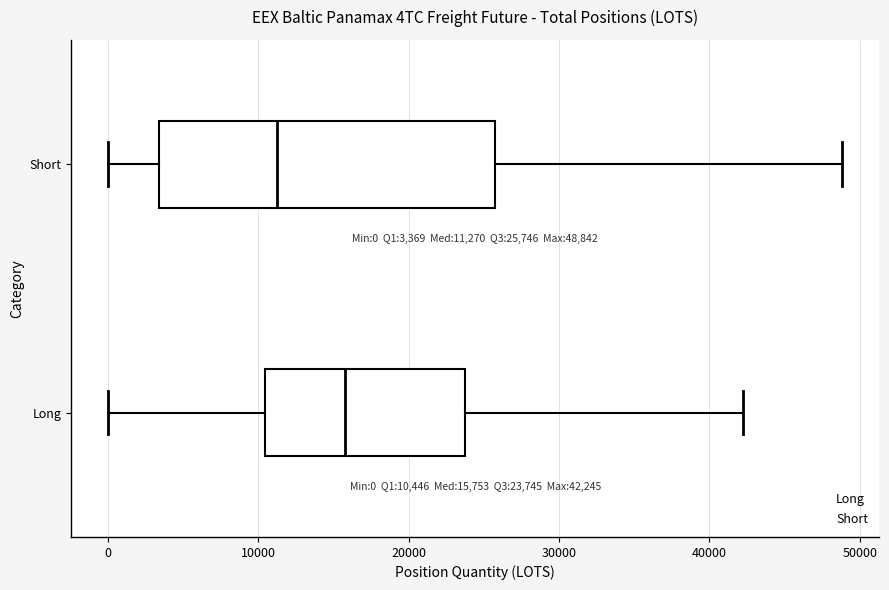

Comparing the boxes themselves (not the whiskers), which one is the widest?

Short